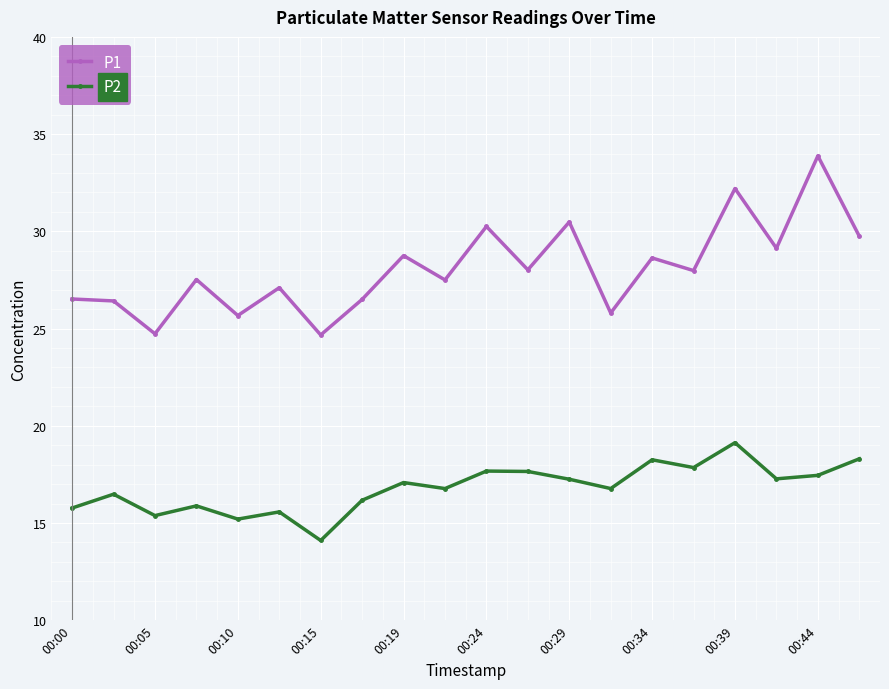

What is the average value of the P2 series?

16.8